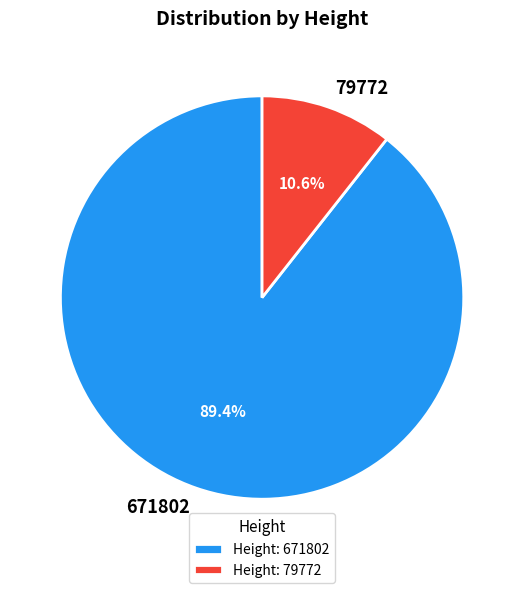

What is the majority slice?

671802